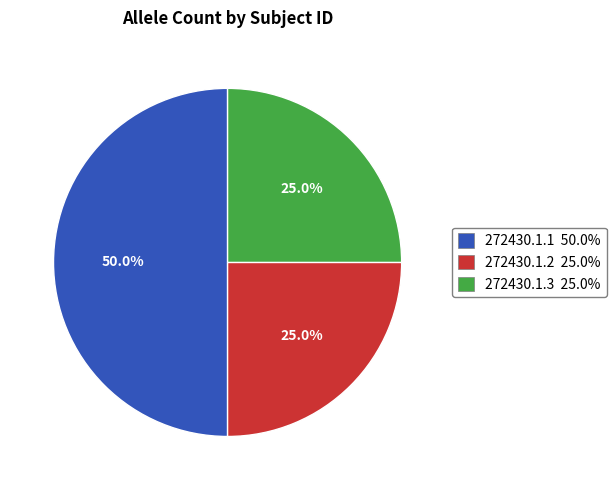

Is 272430.1.3 25.0% the majority of the pie?

No